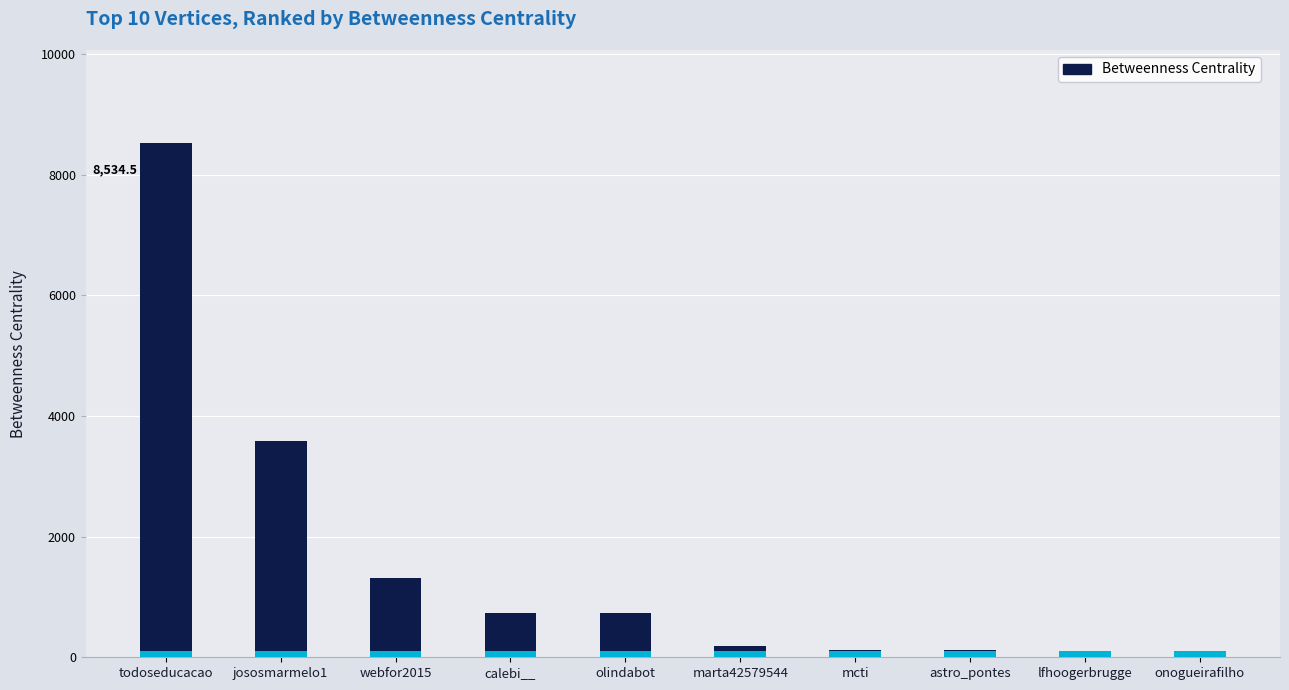

How many series are shown in this chart?

1